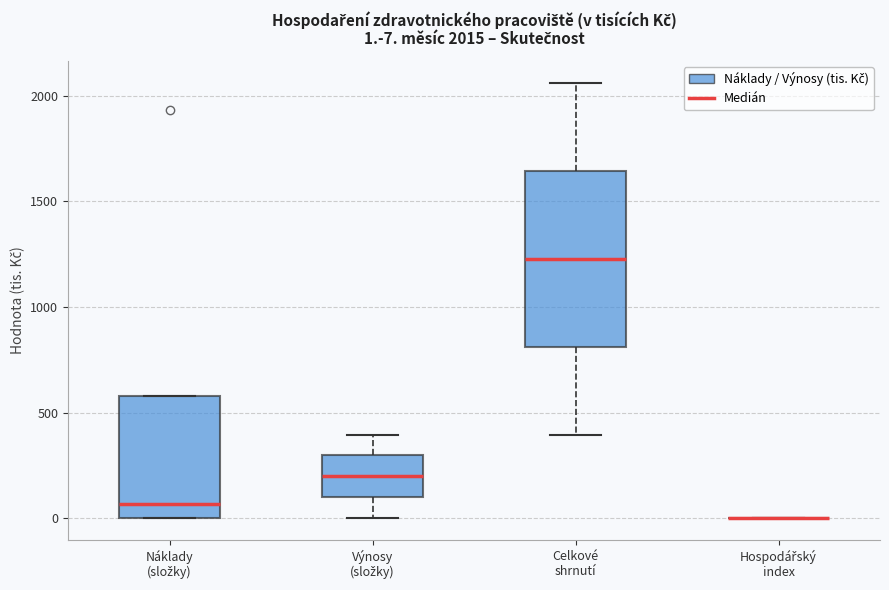

Comparing the boxes themselves (not the whiskers), which one is the tallest?

Celkové shrnutí